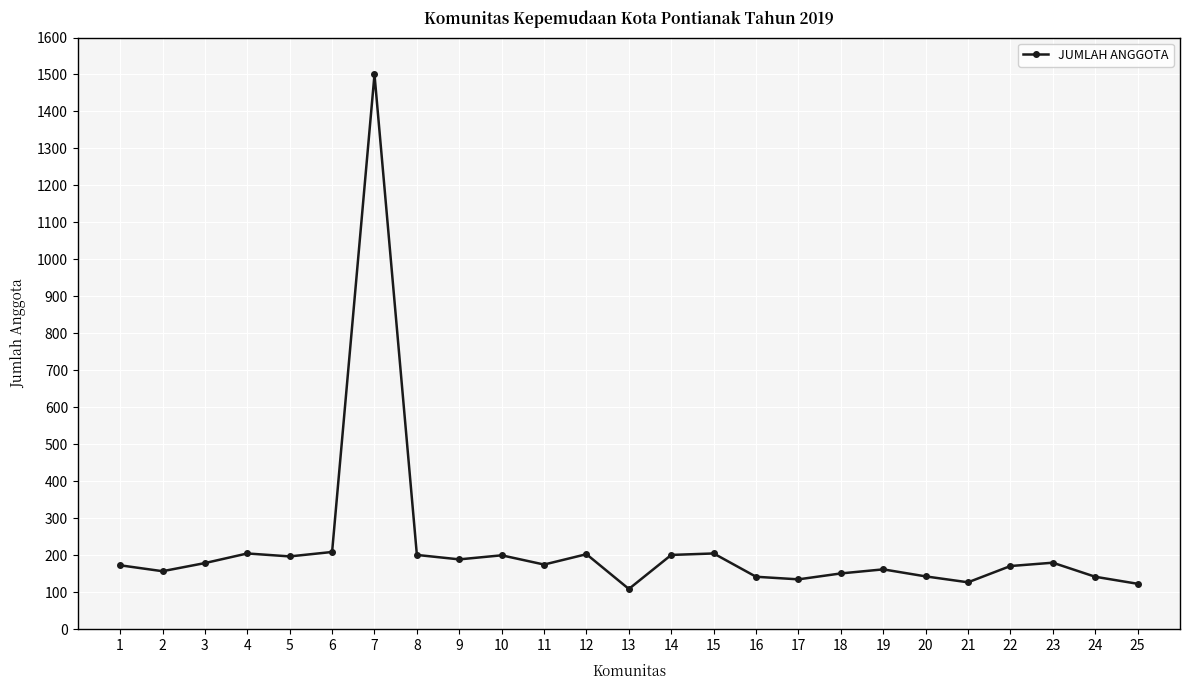

Read the value at 13.

109